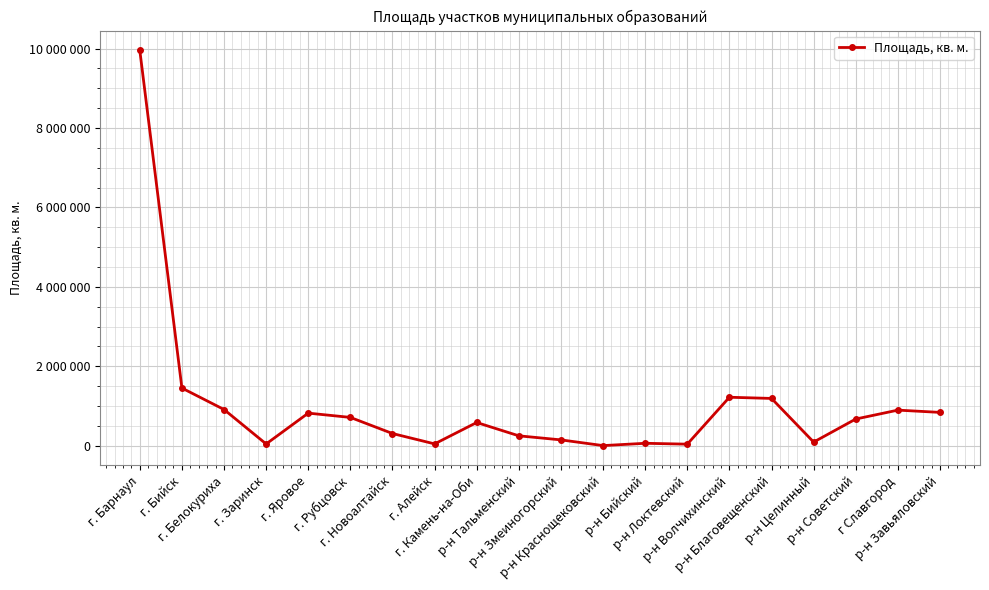

At which category does the data reach its first local peak?

г. Яровое